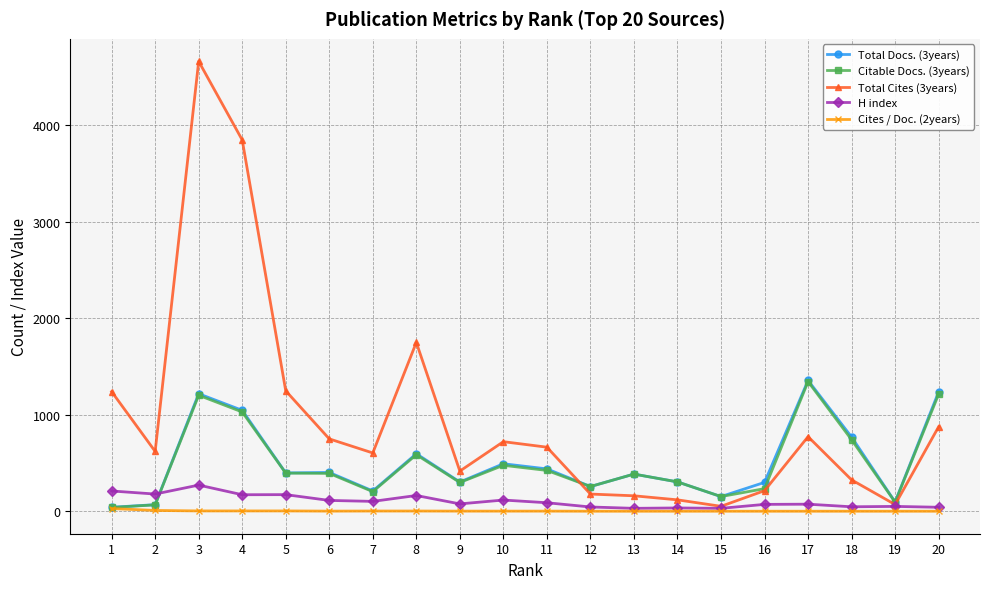

What is the sum of the Total Docs. (3years) values at 12 and 4?

1302